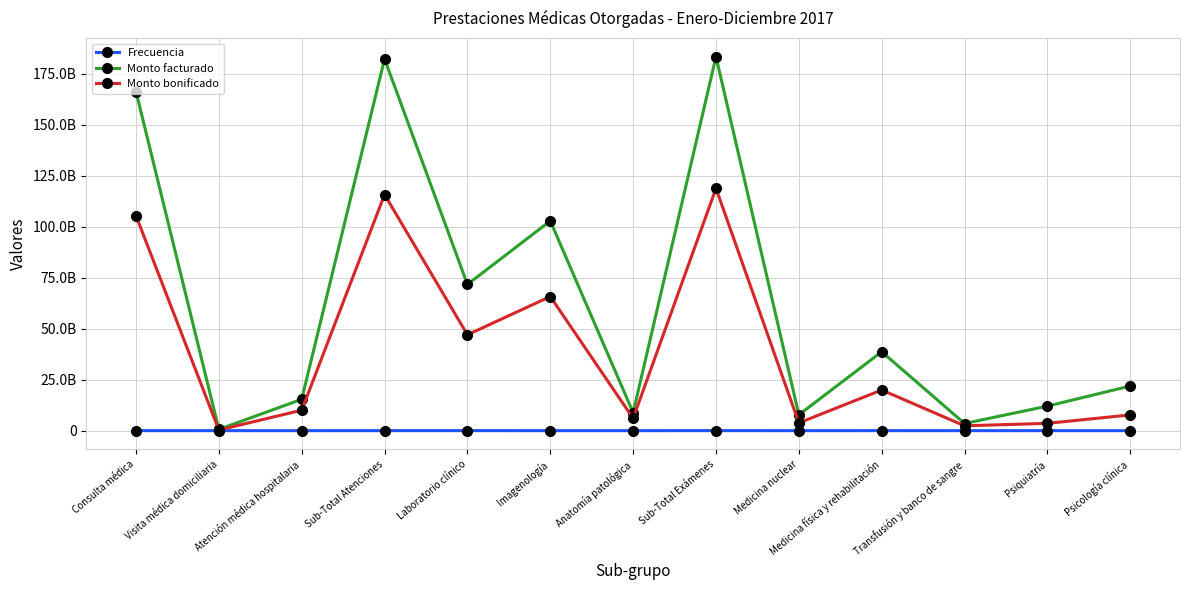

What are all the series names shown in the legend?

Frecuencia, Monto facturado, Monto bonificado